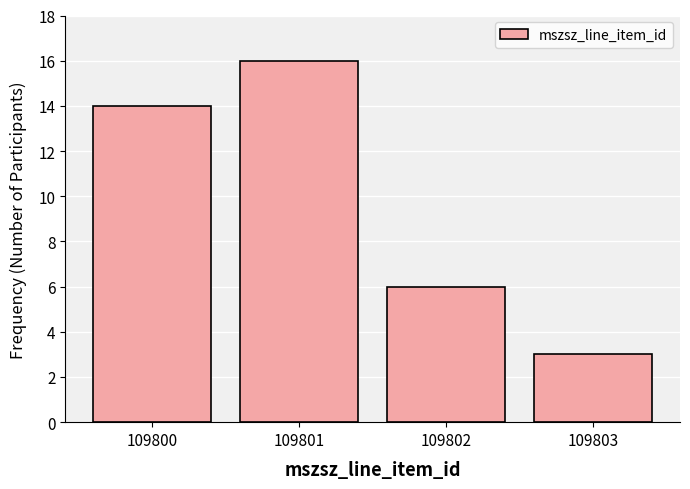

Reading right to left, transcribe all the data shown in this chart.

109803=3	109802=6	109801=16	109800=14